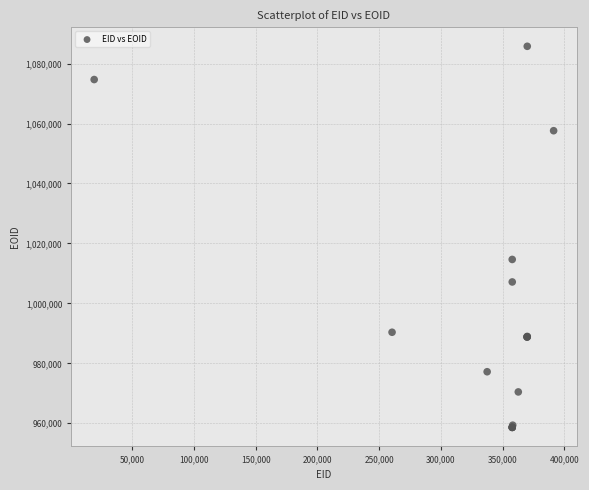

What Y value in the scatter plot is closest to 1022202?

1014658